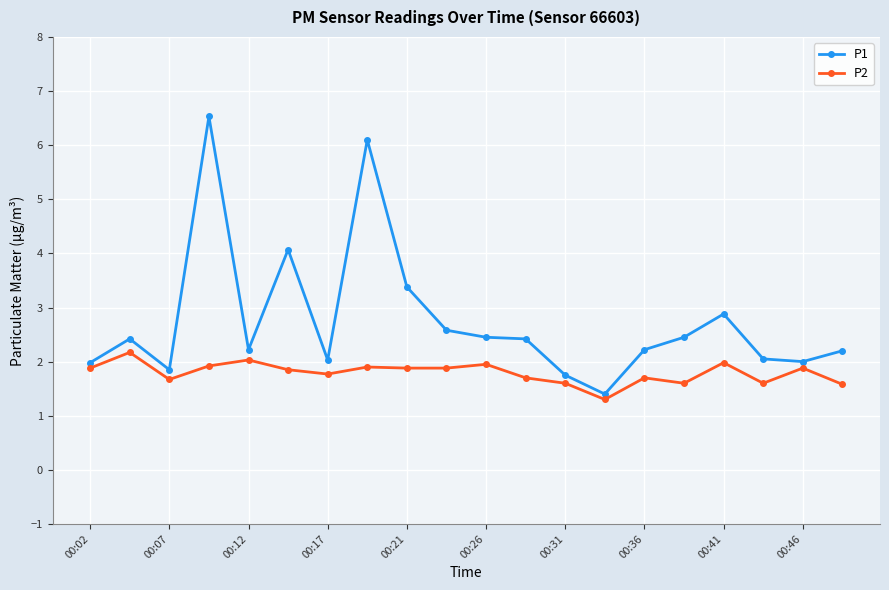

What is the average value of the P2 series?

1.8